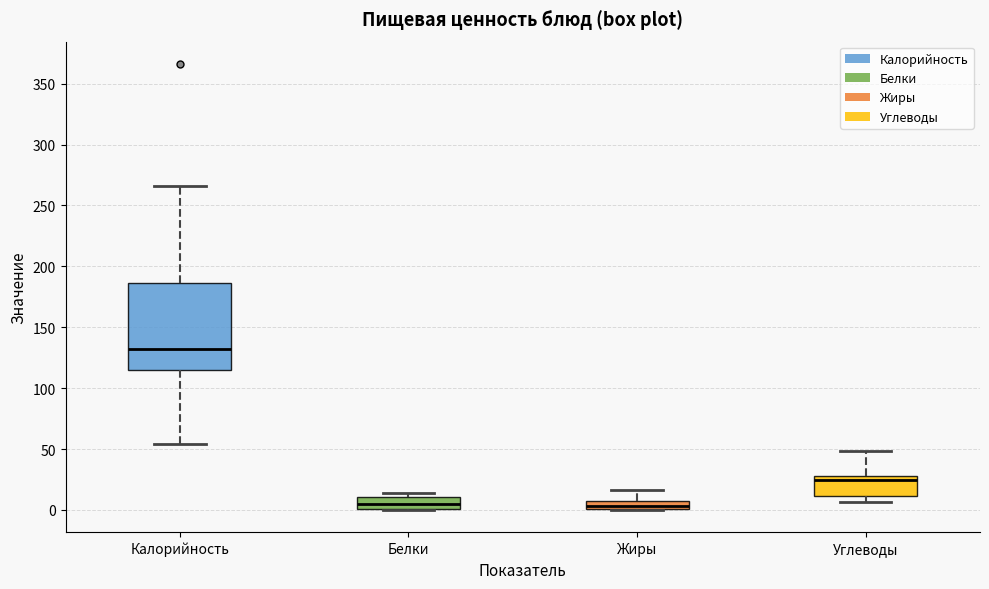

Which box's median line is the highest?

Калорийность